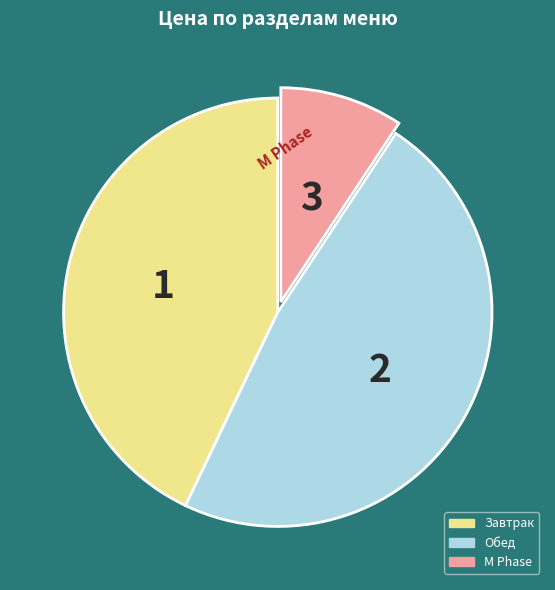

Does any single category account for the majority?

No